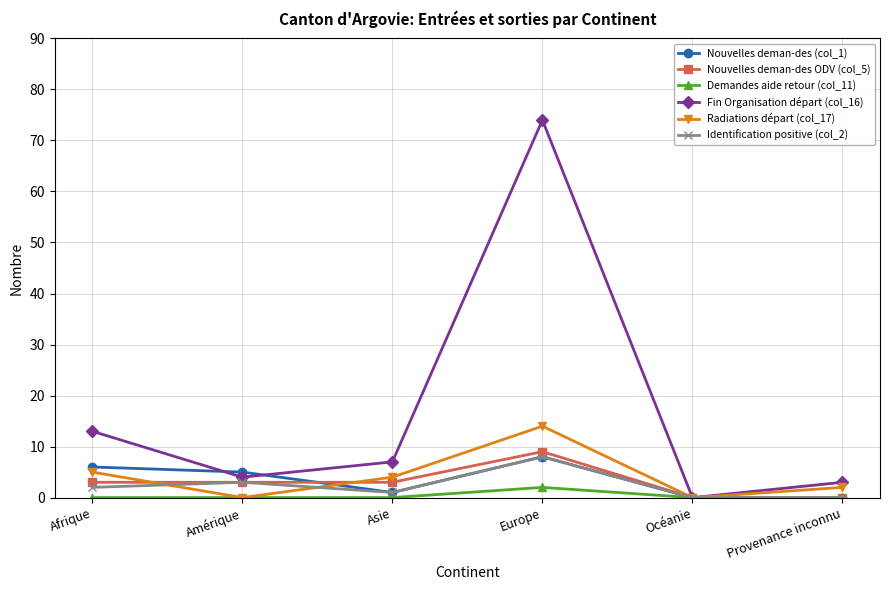

Which series has the largest range (max minus min)?

Fin Organisation départ (col_16)